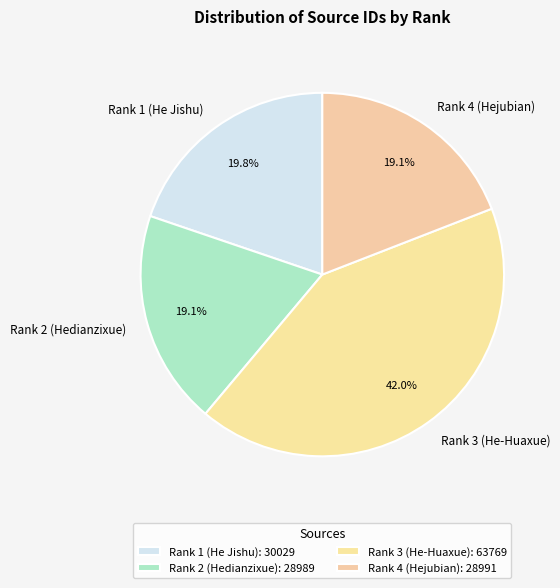

How many slices are in this pie chart?

4